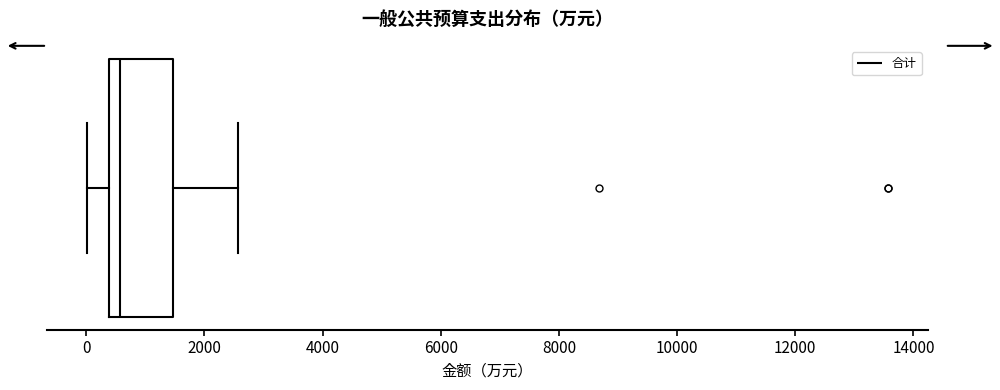

Transcribe this box plot: give where the median line is, the range the box spans, and where the two whiskers end, as read against the x-axis. The values are not printed on the chart, so give them approximately, as read against the axis.

median 600, box 400 to 1400, whiskers 0 to 2600